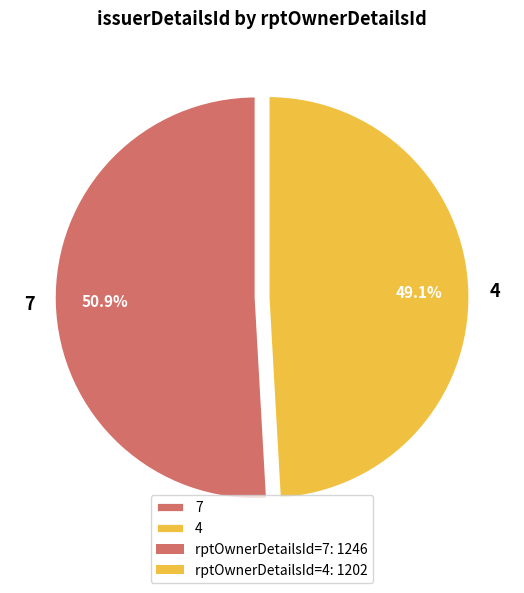

Combined, do 7 and 4 account for over 50%?

Yes